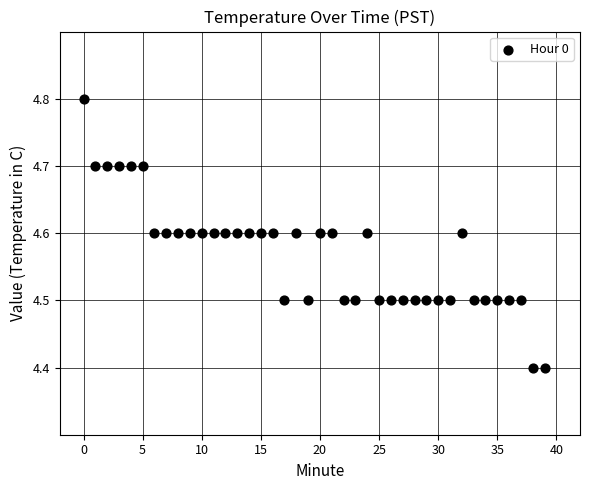

What is the range of Y values (max minus min)?

0.4